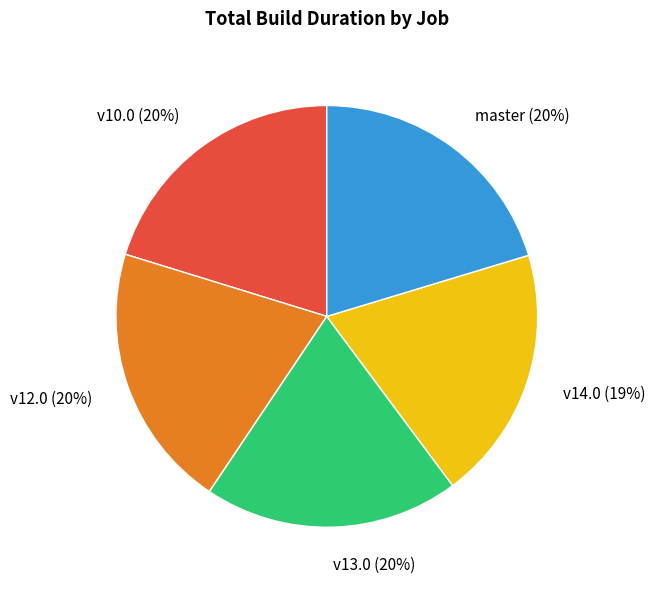

Is it true that v12.0 (20%) is 35% of the pie?

False